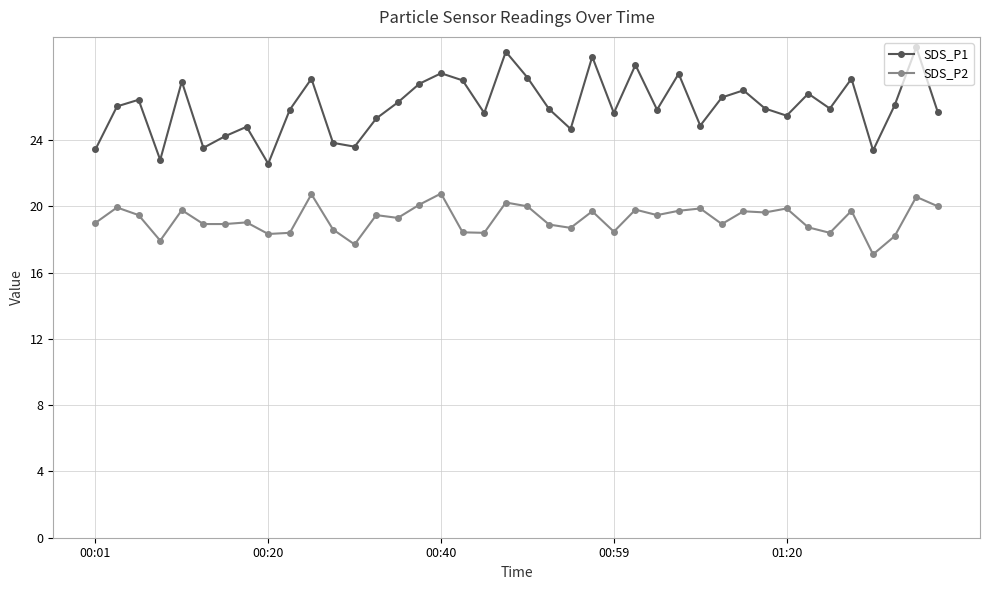

Which series has the widest spread of values?

SDS_P1